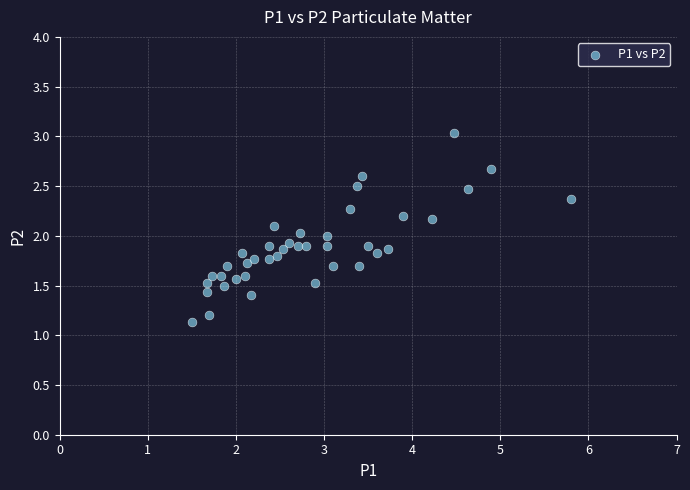

What is the range of X values (max minus min)?

4.3